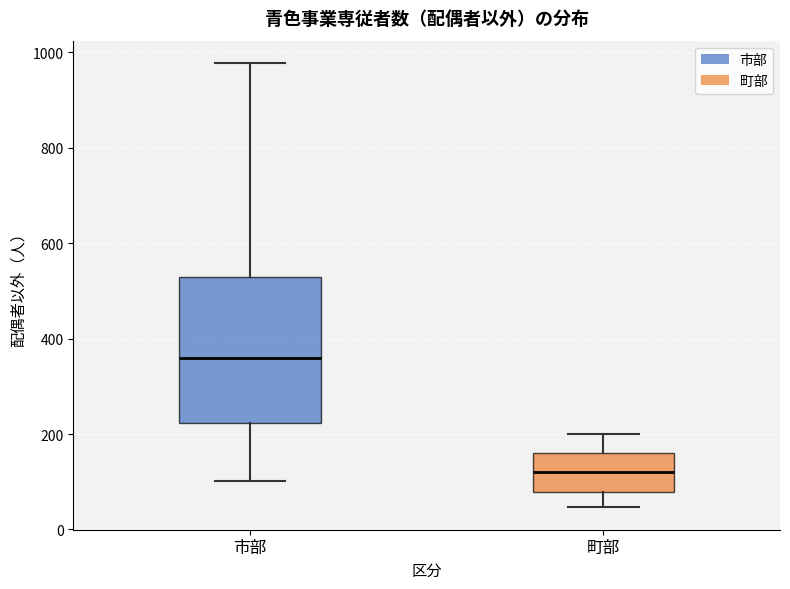

Where is the lower edge of the box for 市部 on the y-axis? The values are not printed on the chart, so give them approximately, as read against the axis.

220